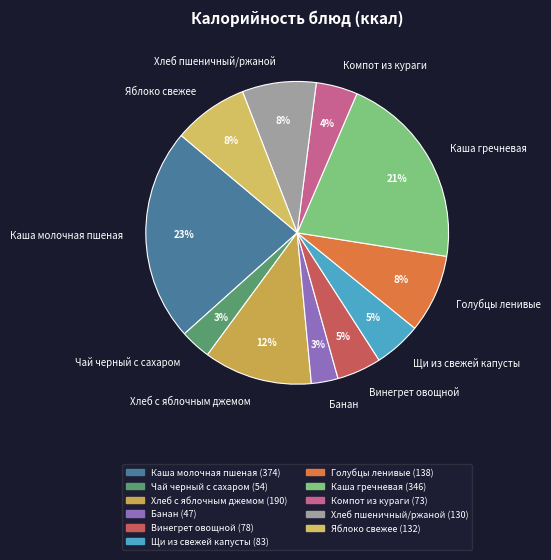

Does Винегрет овощной account for over 50% of the chart?

No